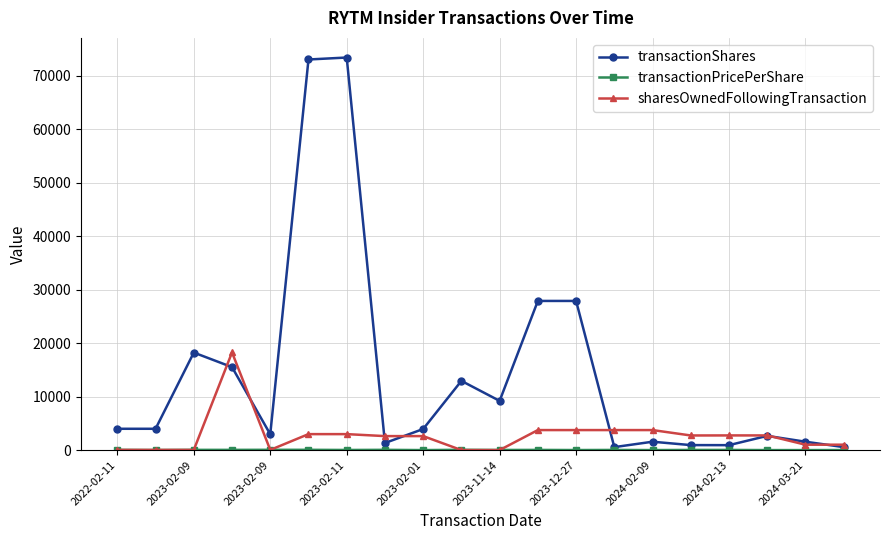

Count the number of data series in this chart.

3